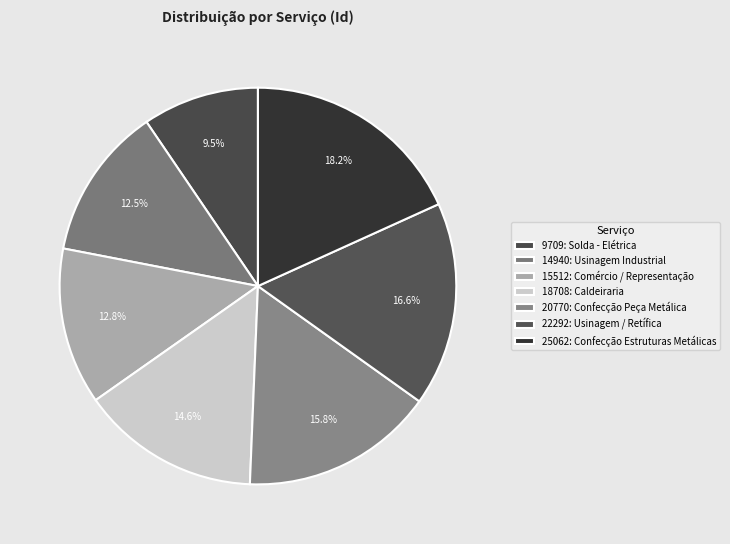

Is it true that 18708: Caldeiraria is 15% of the pie?

True